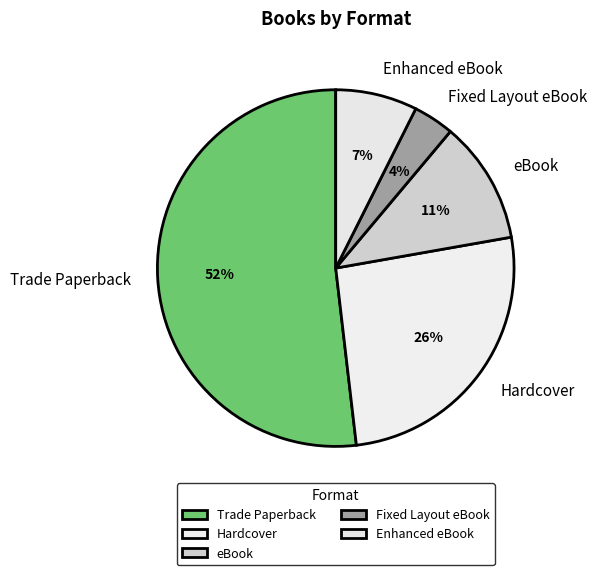

How many slices are in this pie chart?

5